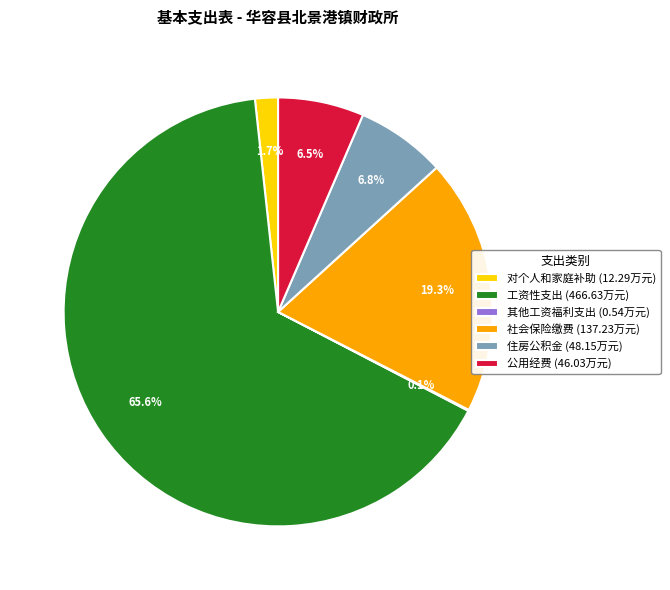

Between 公用经费 and 社会保险缴费, which is larger?

社会保险缴费